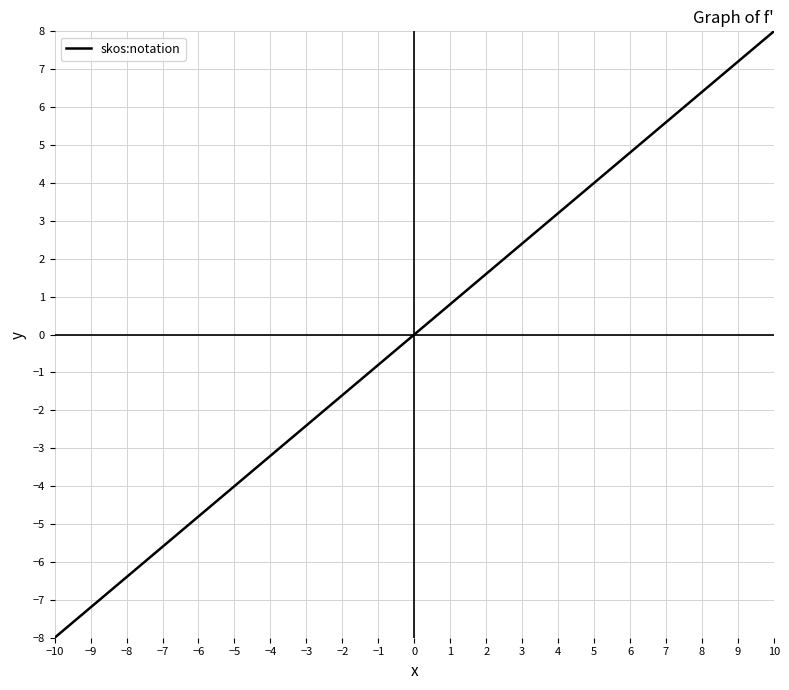

What is the maximum value shown in the chart?

8.0